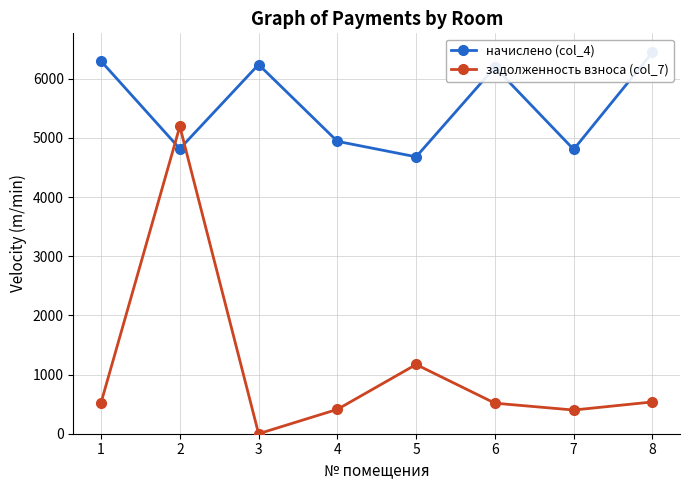

How many distinct data groups are displayed?

2